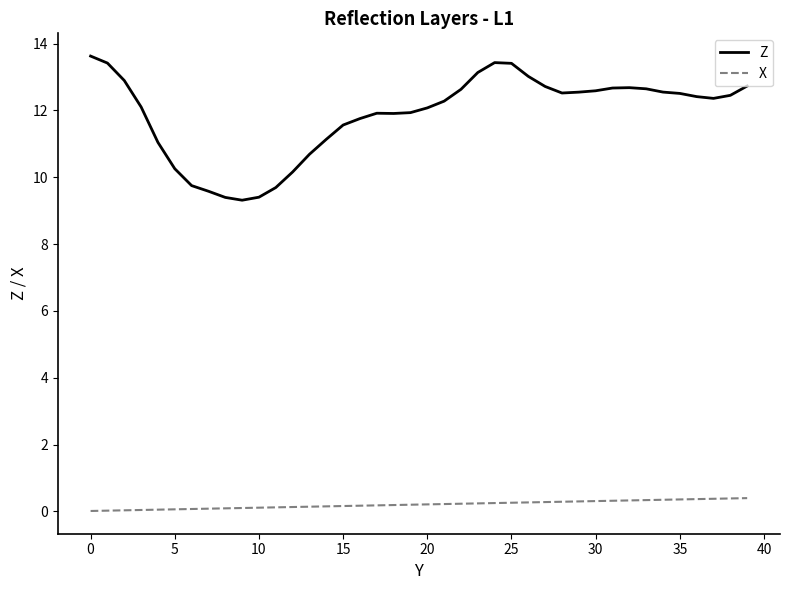

What is the highest value of the X series?

0.4